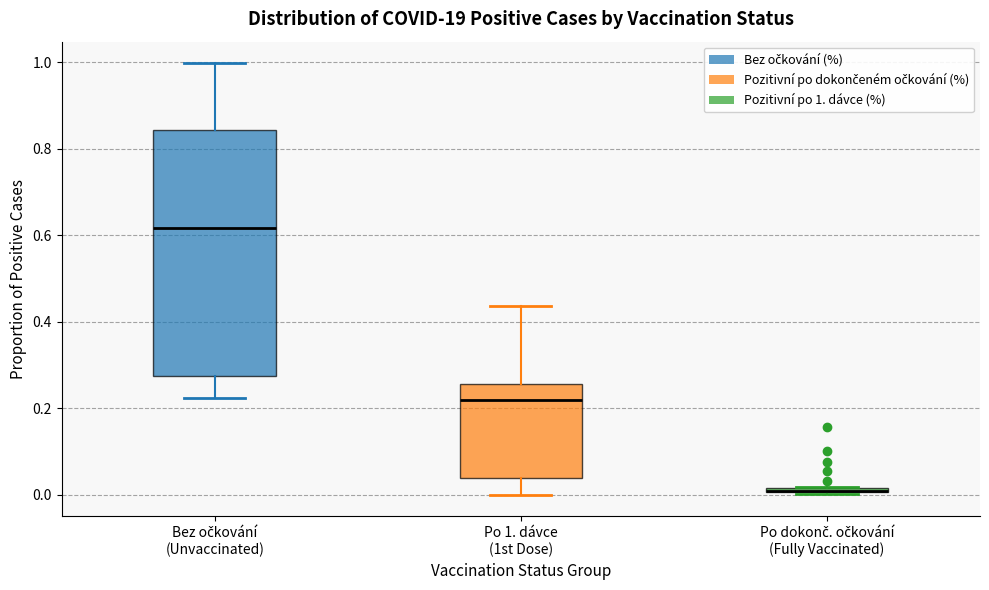

Which box is the tallest, from its lower edge to its upper edge?

Bez očkování (Unvaccinated)